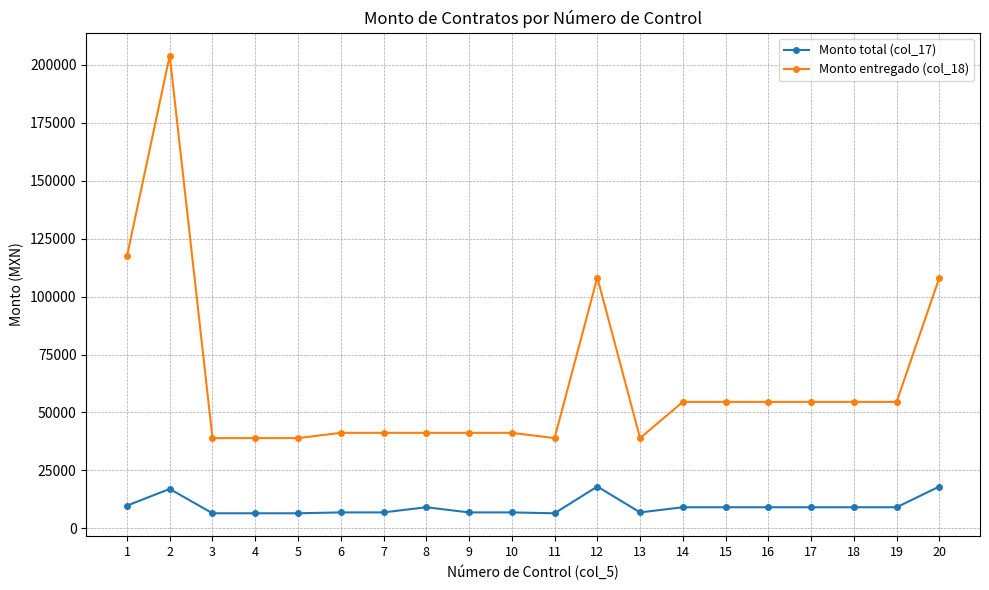

What is the value of the Monto total (col_17) point at the 15th from the left?

9095.8